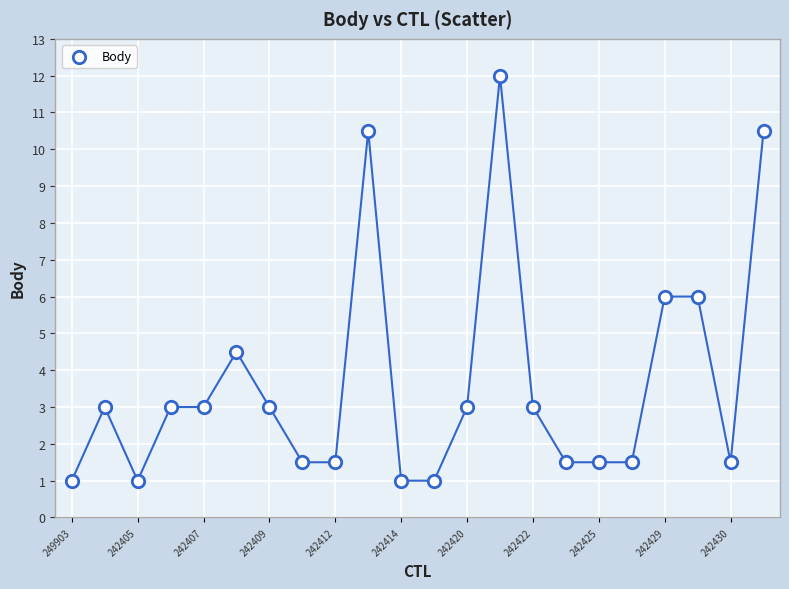

What is the range of Y values (max minus min)?

11.0